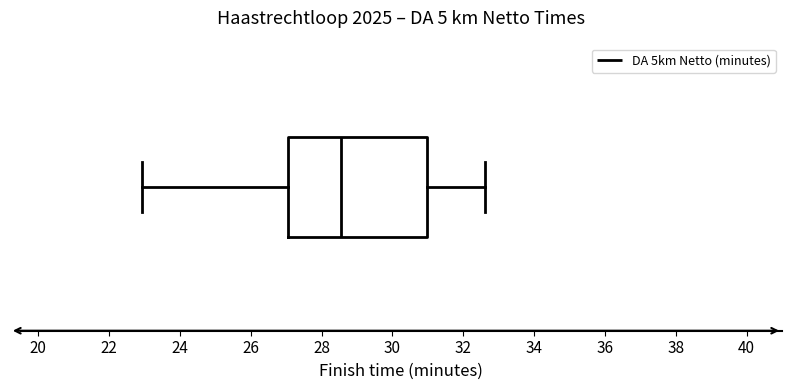

Where does the median line of the box sit on the x-axis? The values are not printed on the chart, so give them approximately, as read against the axis.

28.6